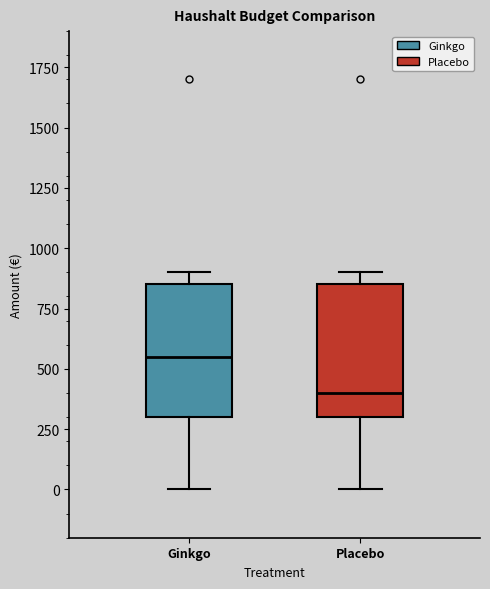

Reading left to right, read every box against the y-axis: the position of its median line, the range the box covers, and the ends of its whiskers. The values are not printed on the chart, so give them approximately, as read against the axis.

Ginkgo: median 550, box 300 to 850, whiskers 0 to 900
Placebo: median 400, box 300 to 850, whiskers 0 to 900